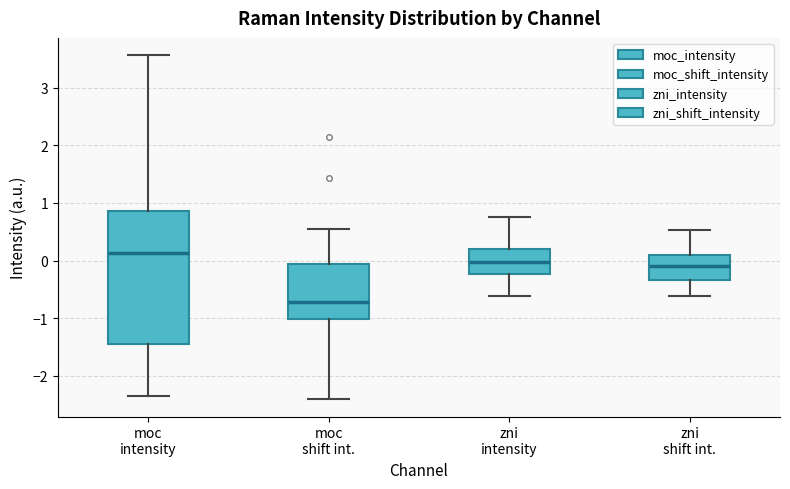

Comparing the boxes themselves (not the whiskers), which one is the tallest?

moc intensity